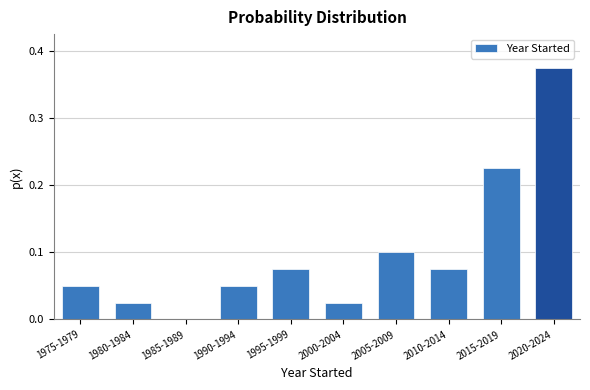

Which has a higher value, 2015-2019 or 2010-2014?

2015-2019